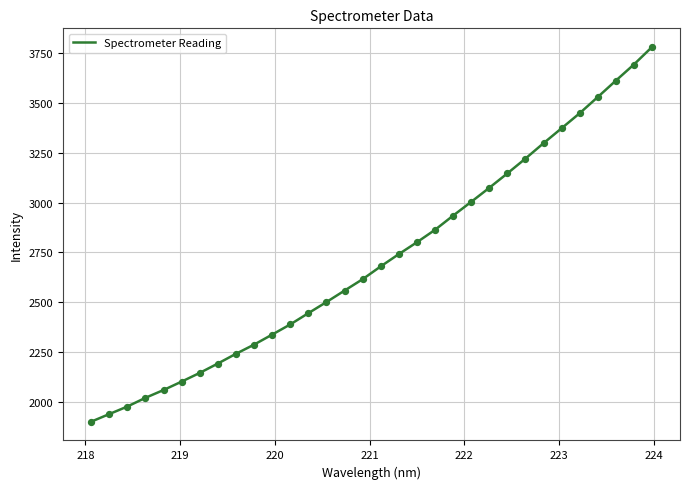

What is the maximum value shown in the chart?

3779.0